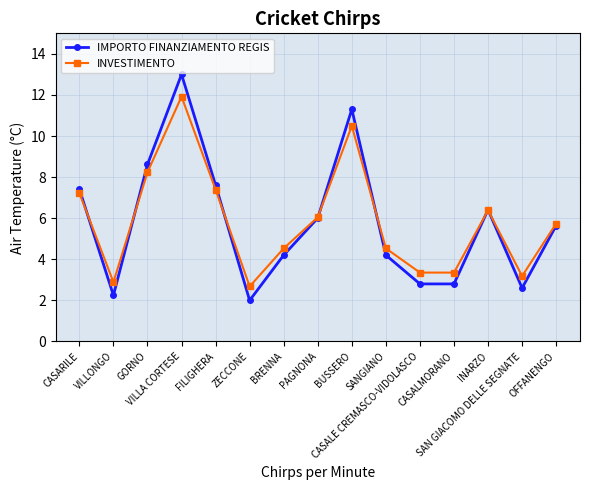

At how many categories does at least one series exceed 8?

3